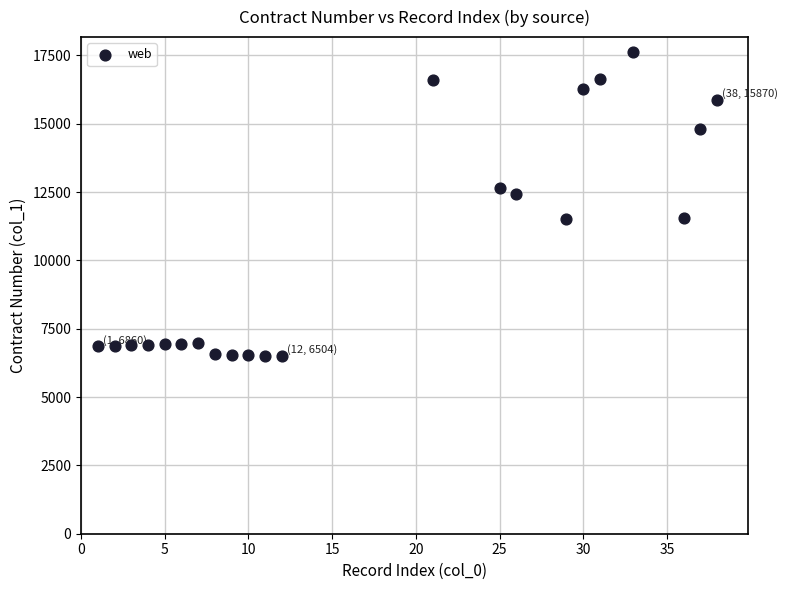

What is the range of Y values (max minus min)?

11112